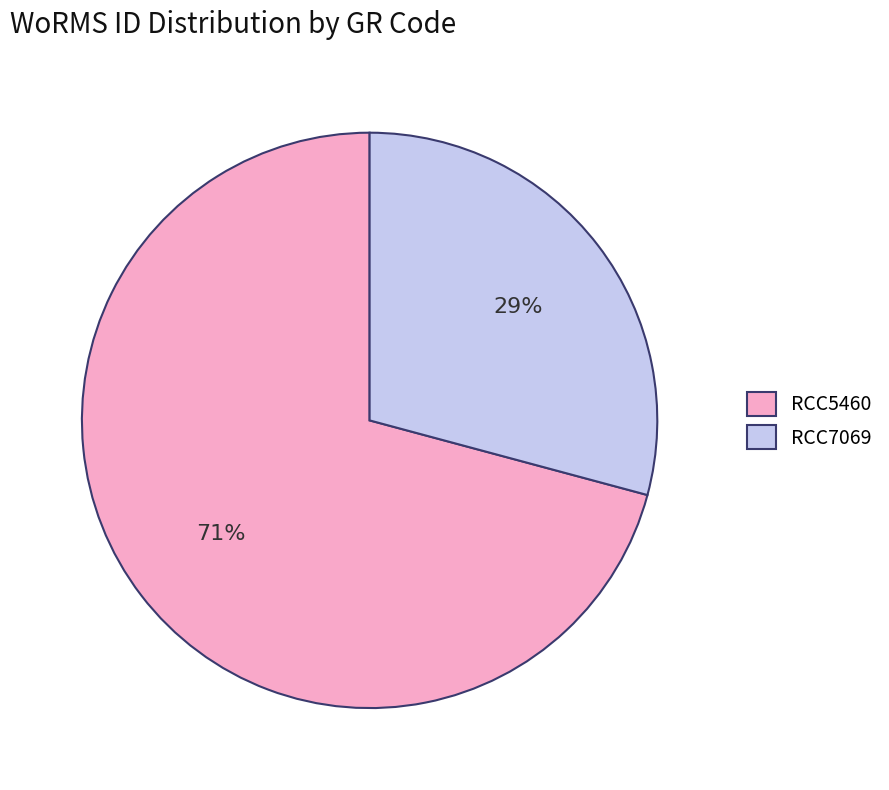

Approximately how many times larger is the value at RCC5460 compared to RCC7069?

2.4